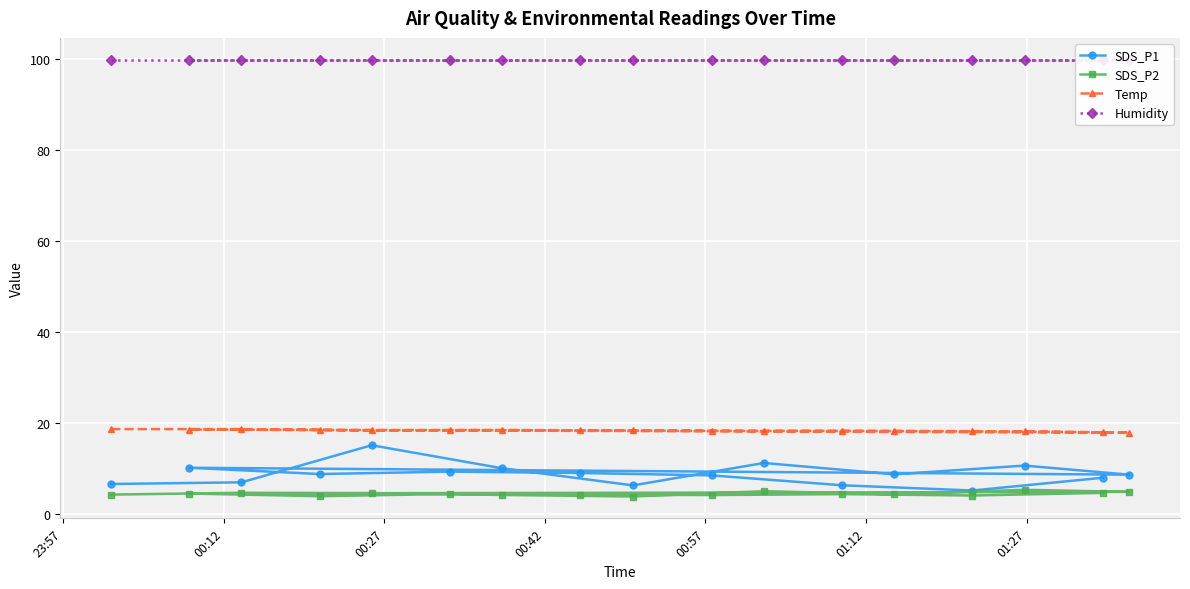

Which series has the largest range (max minus min)?

SDS_P1